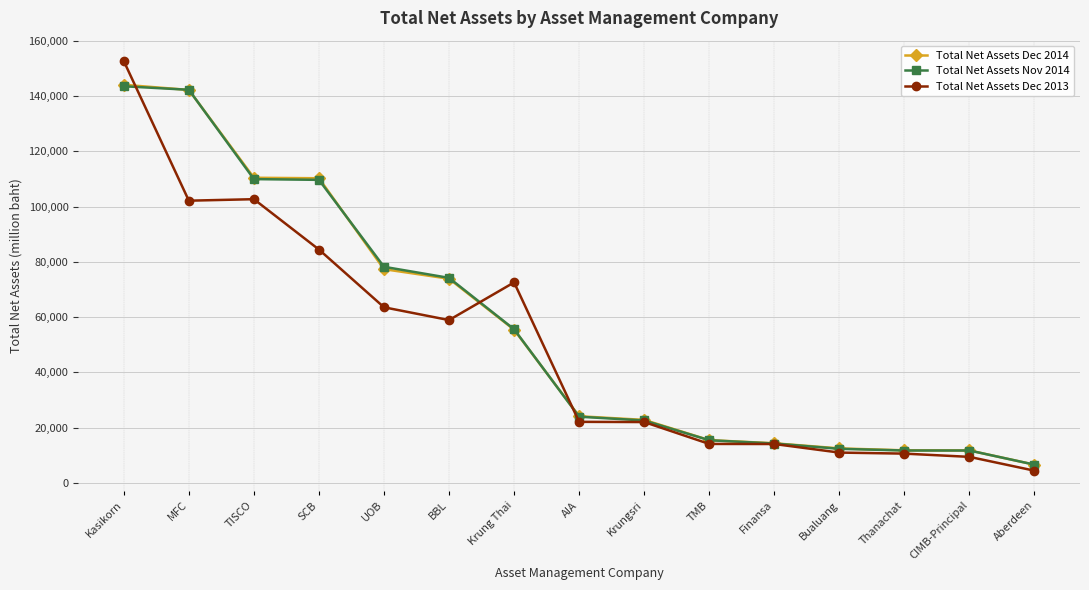

After their last crossing, which series has the higher values: Total Net Assets Nov 2014 or Total Net Assets Dec 2014?

Total Net Assets Nov 2014